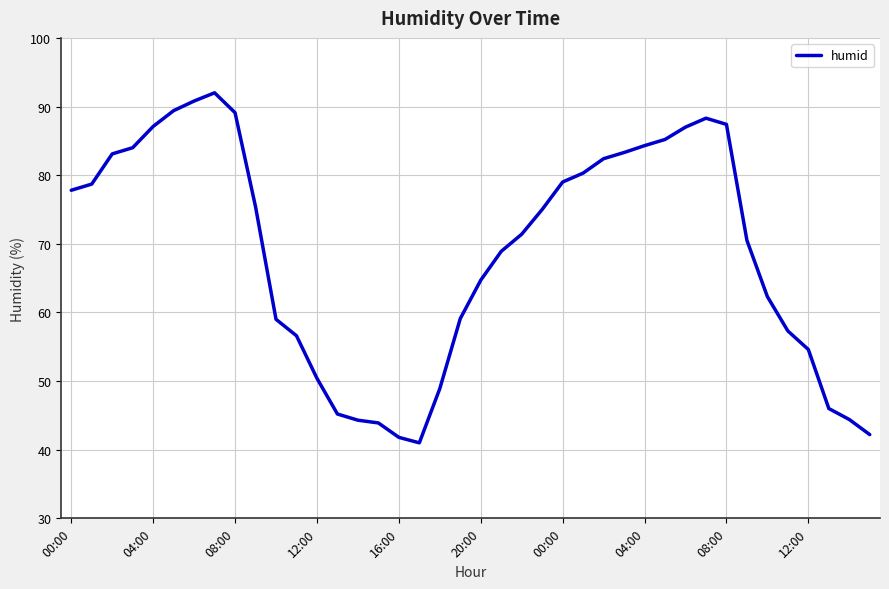

What is the maximum value shown in the chart?

92.0